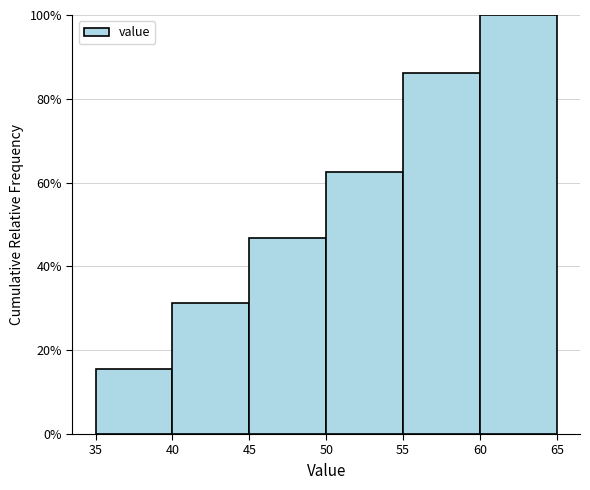

Reading left to right, list every bar in this chart as the range it spans on the x-axis followed by its height. The values are not printed on the chart, so give them approximately, as read against the axis.

35 to 40: 16
40 to 45: 32
45 to 50: 46
50 to 55: 62
55 to 60: 86
60 to 65: 100